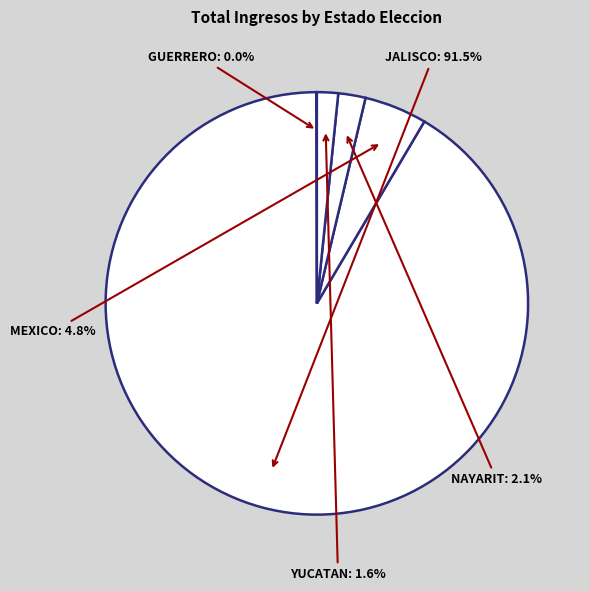

How many segments does this pie chart have?

5